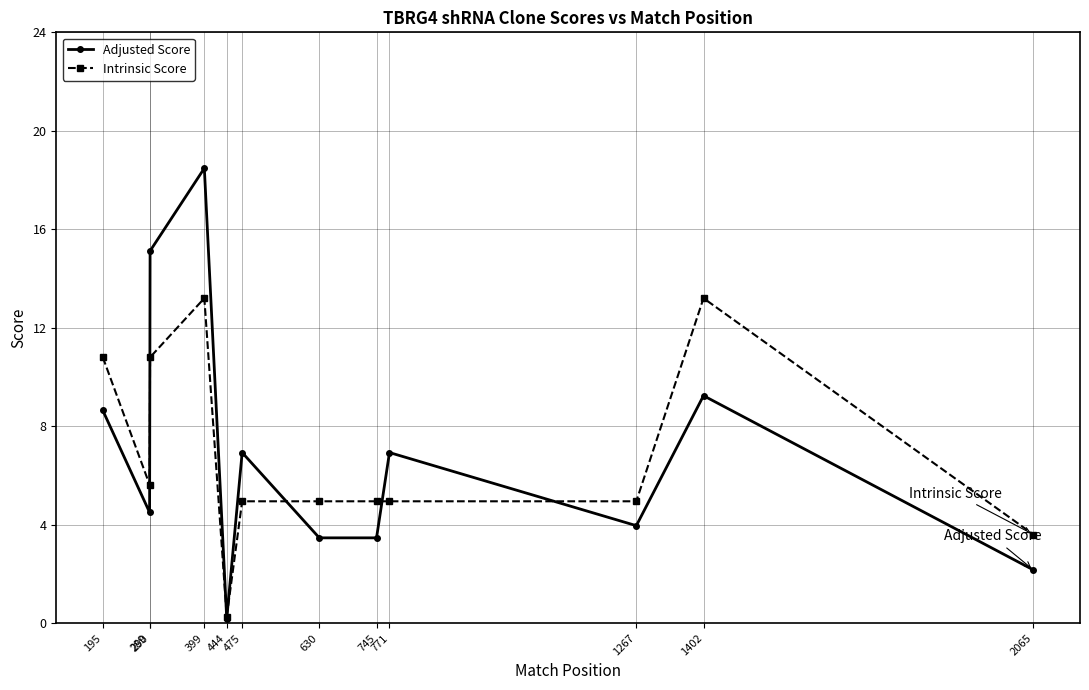

What are all the series names shown in the legend?

Adjusted Score, Intrinsic Score